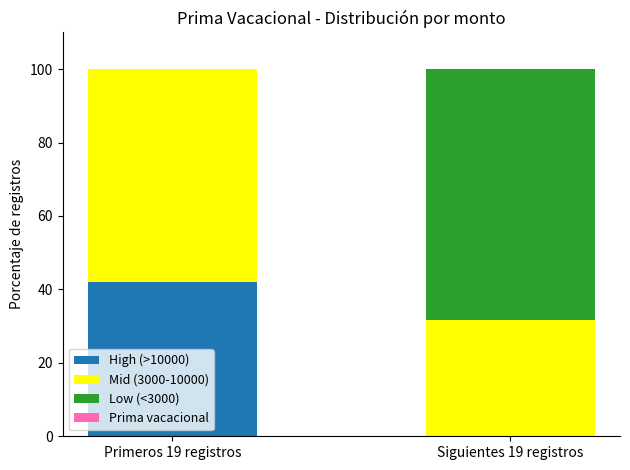

Which category has the highest value in the High (>10000) series?

Primeros 19 registros